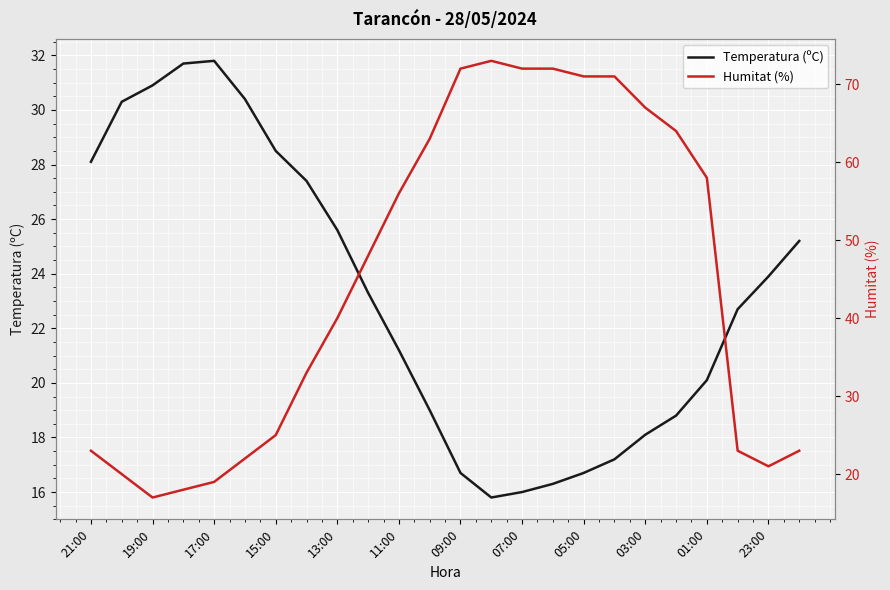

The Temperatura (ºC) series shows 8.9 at 09:00. True or false?

False